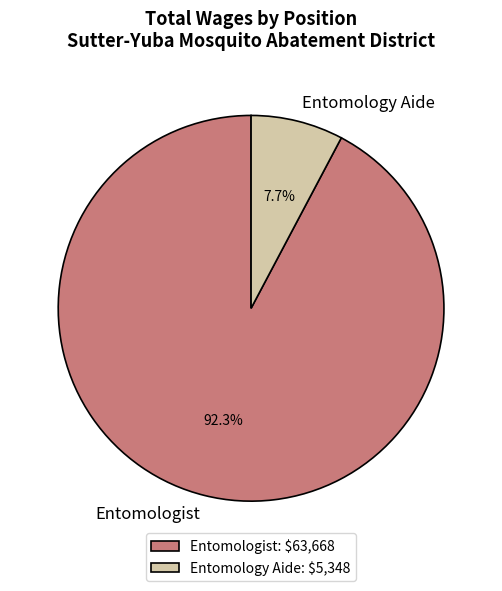

How many slices are in this pie chart?

2